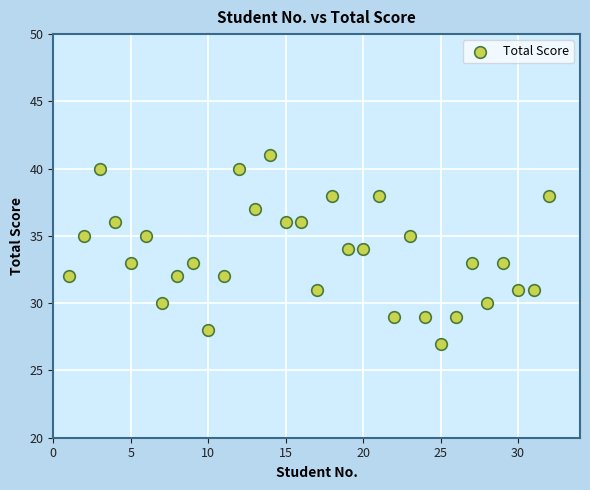

What is the range of Y values (max minus min)?

14